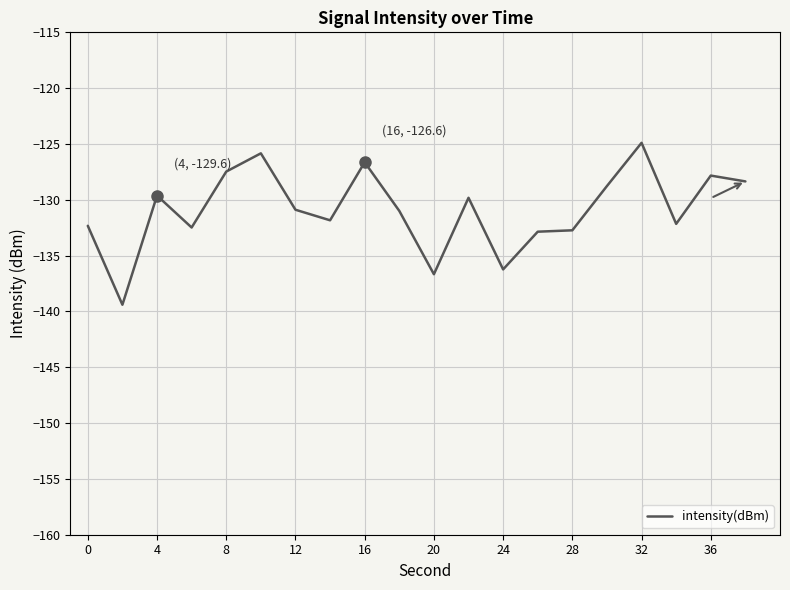

What is the minimum value shown in the chart?

-139.4